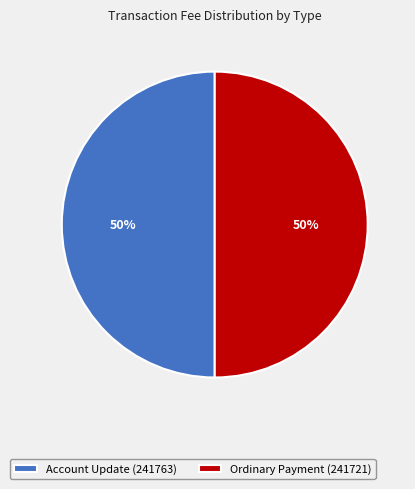

Count the number of slices in the pie.

2